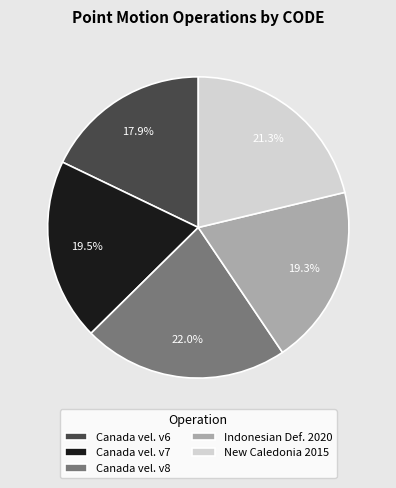

What percentage do Canada vel. v7 and Indonesian Def. 2020 together represent?

38.8%